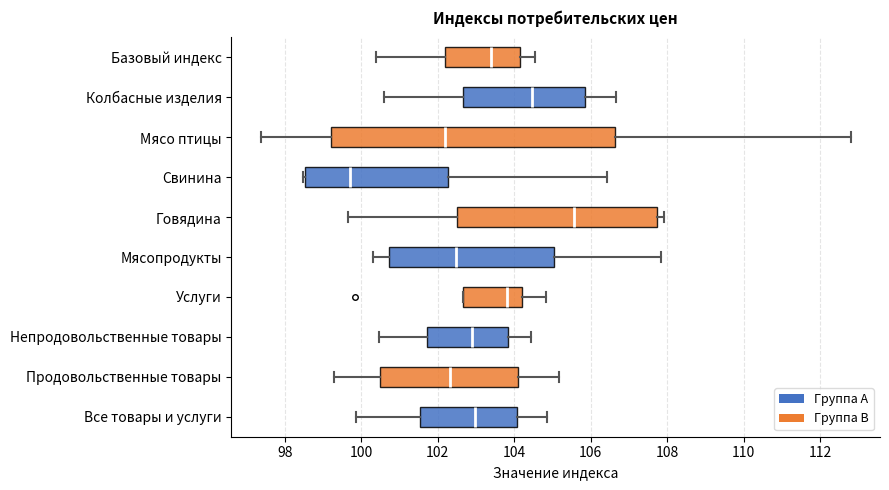

Which box's median line is the furthest to the right?

Говядина